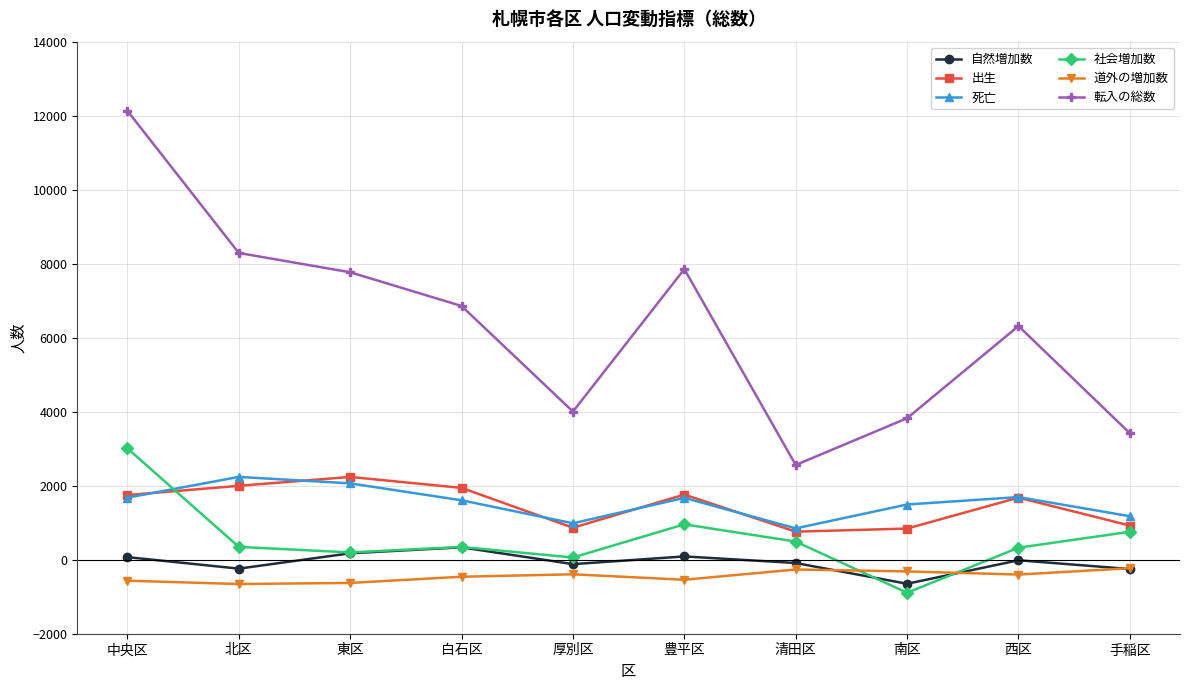

How many distinct data groups are displayed?

6